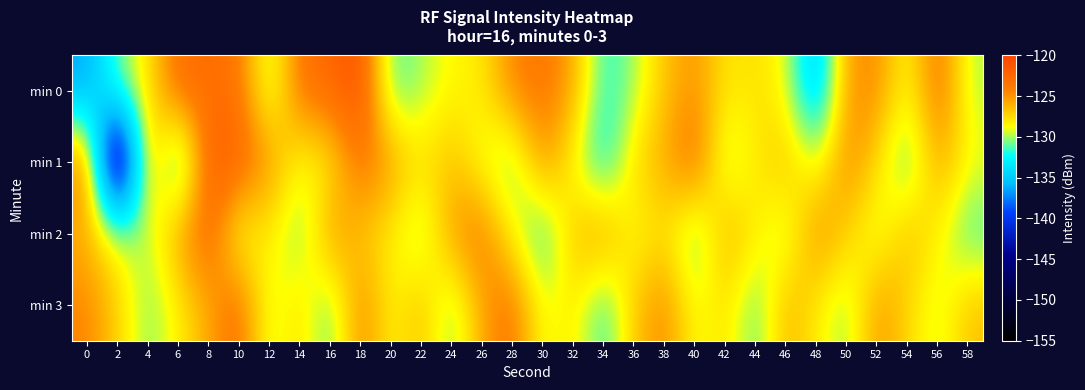

How many distinct data groups are displayed?

4